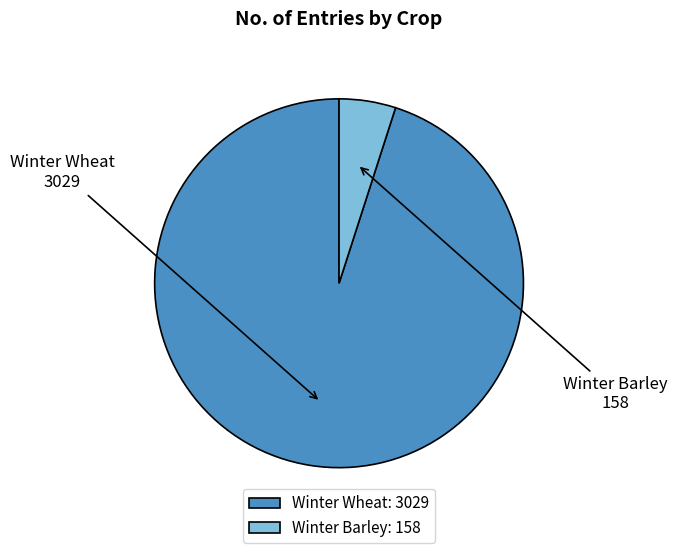

Is the sum of Winter Barley and Winter Wheat greater than half?

Yes